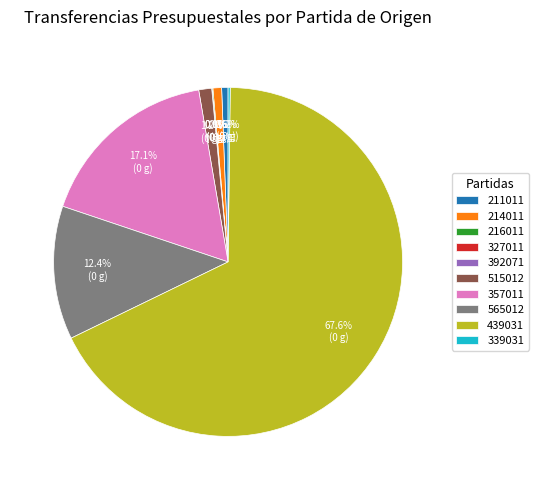

Does any single category account for the majority?

Yes